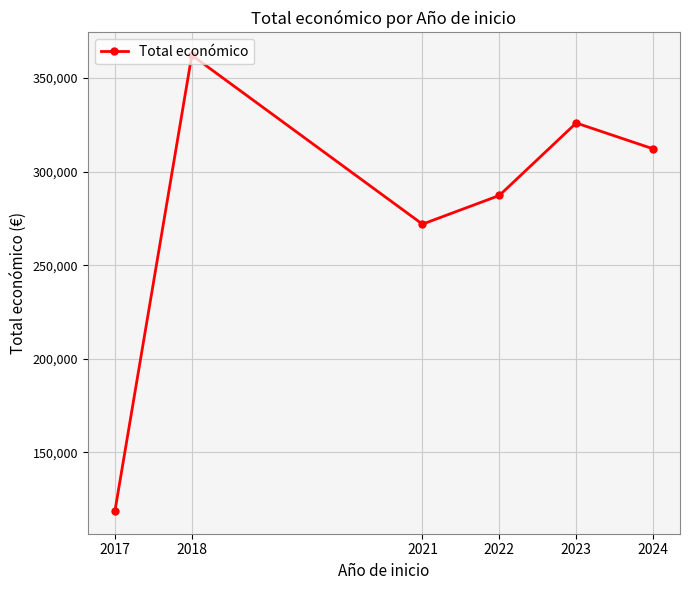

Approximately how many times larger is the value at 2018 compared to 2022?

1.3